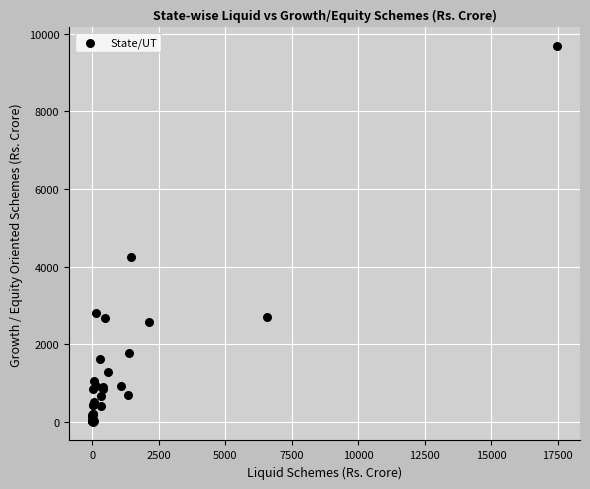

What Y value in the scatter plot is closest to 4844?

4249.5